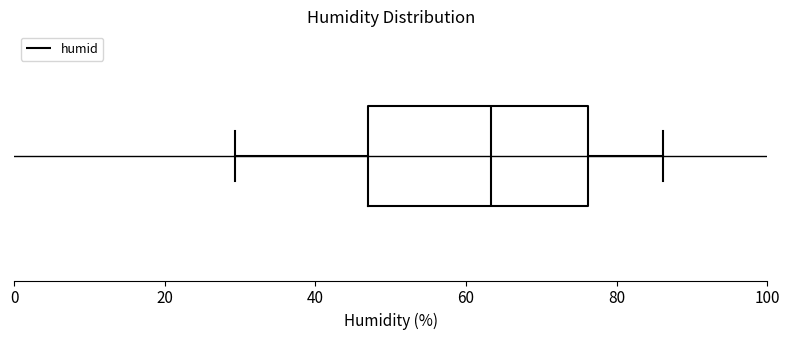

Where does the right whisker of the box end on the x-axis? The values are not printed on the chart, so give them approximately, as read against the axis.

86